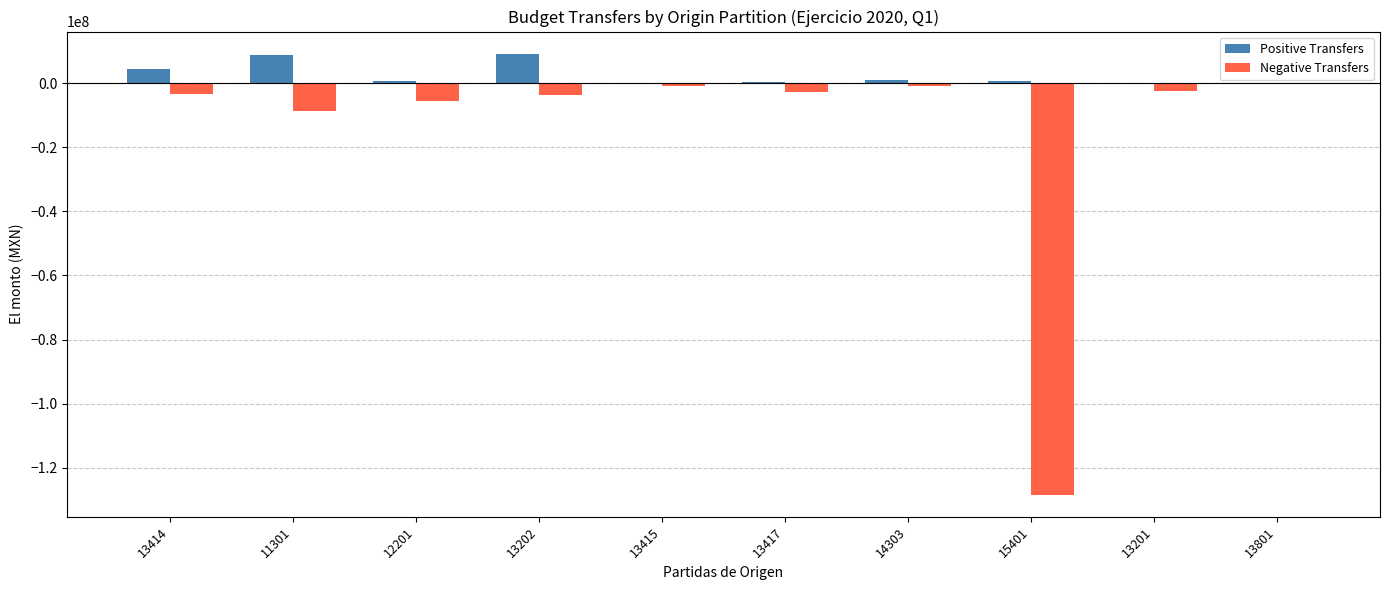

Which series changed the most between 12201 and 13417?

Negative Transfers